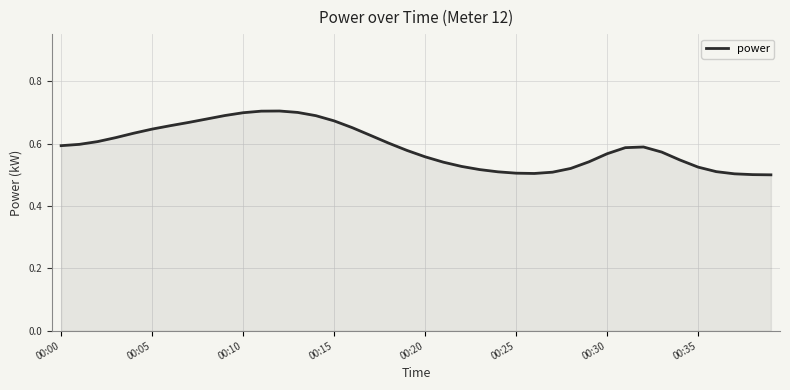

Reading left to right, what are all the values shown in this chart?

0.6	0.6	0.6	0.6	0.6	0.6	0.7	0.7	0.7	0.7	0.7	0.7	0.7	0.7	0.7	0.7	0.7	0.6	0.6	0.6	0.6	0.5	0.5	0.5	0.5	0.5	0.5	0.5	0.5	0.5	0.6	0.6	0.6	0.6	0.5	0.5	0.5	0.5	0.5	0.5